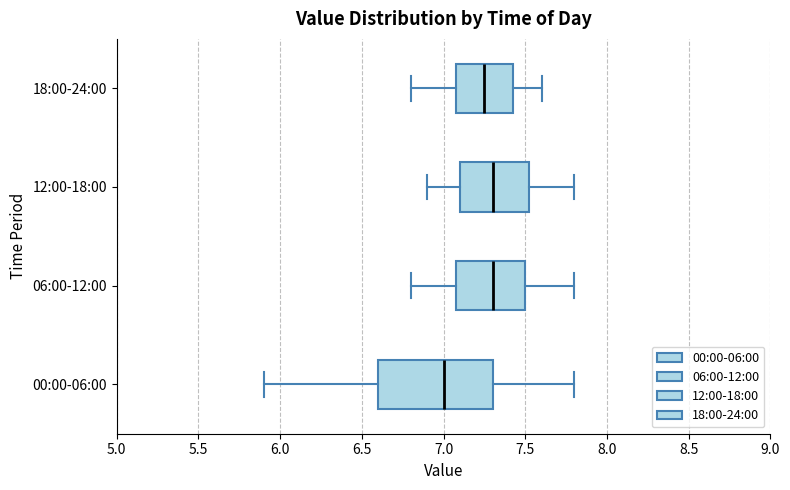

Reading bottom to top, read every box against the x-axis: the position of its median line, the range the box covers, and the ends of its whiskers. The values are not printed on the chart, so give them approximately, as read against the axis.

00:00-06:00: median 7.00, box 6.60 to 7.30, whiskers 5.90 to 7.80
06:00-12:00: median 7.30, box 7.10 to 7.50, whiskers 6.80 to 7.80
12:00-18:00: median 7.30, box 7.10 to 7.55, whiskers 6.90 to 7.80
18:00-24:00: median 7.25, box 7.10 to 7.45, whiskers 6.80 to 7.60